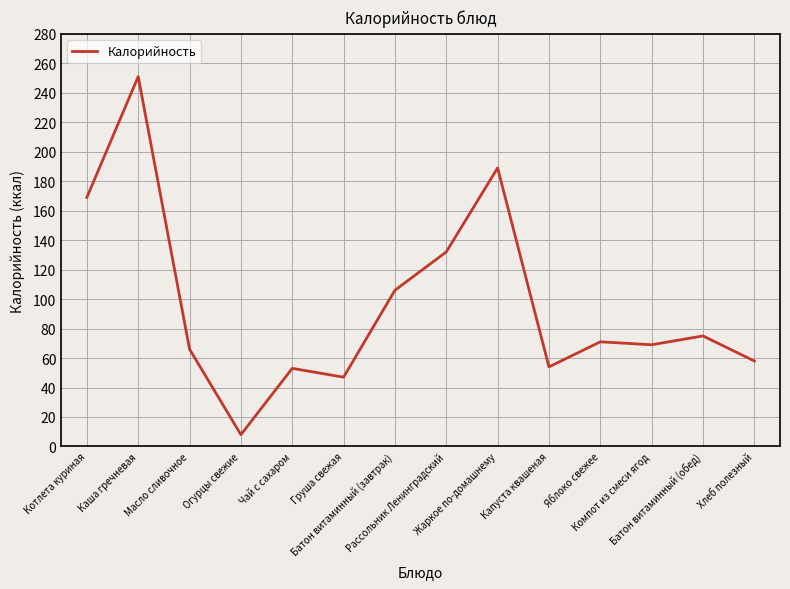

How many values are below 71?

7